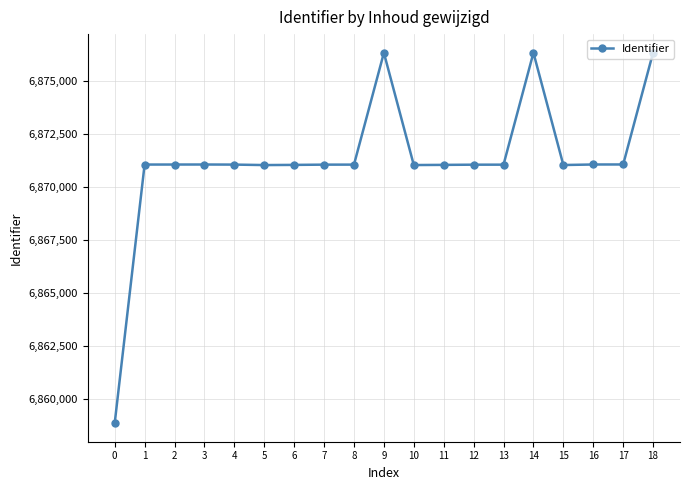

The value at 6 is 6871049. True or false?

True